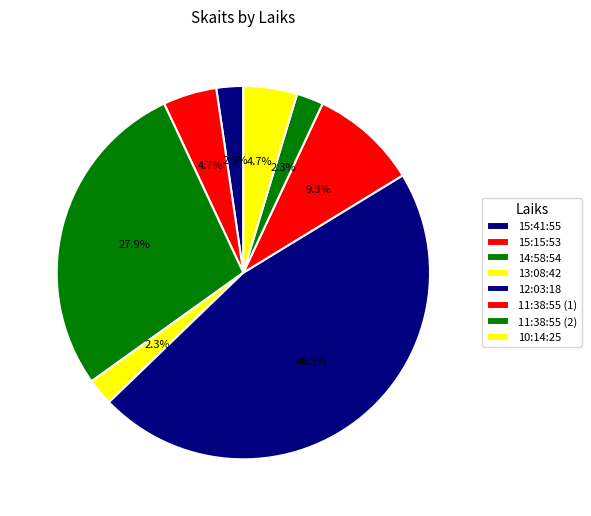

What is the smallest slice in the pie chart?

15:41:55